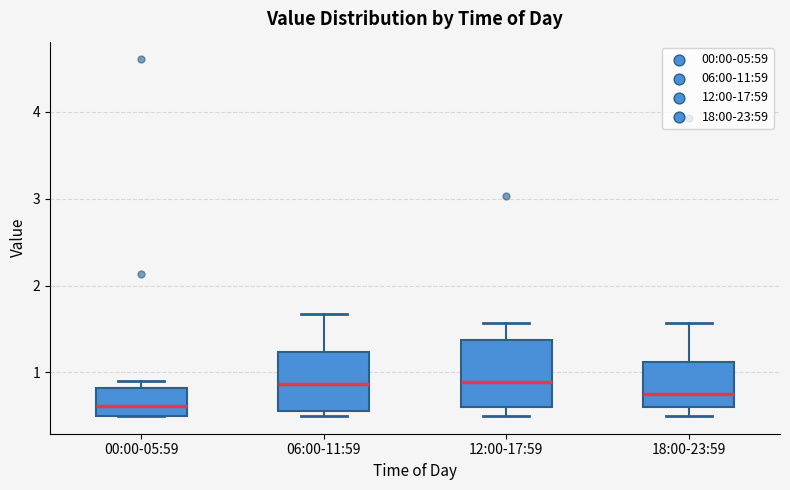

Reading left to right, read every box against the y-axis: the position of its median line, the range the box covers, and the ends of its whiskers. The values are not printed on the chart, so give them approximately, as read against the axis.

00:00-05:59: median 0.6, box 0.5 to 0.8, whiskers 0.5 to 0.9
06:00-11:59: median 0.9, box 0.6 to 1.2, whiskers 0.5 to 1.7
12:00-17:59: median 0.9, box 0.6 to 1.4, whiskers 0.5 to 1.6
18:00-23:59: median 0.8, box 0.6 to 1.1, whiskers 0.5 to 1.6